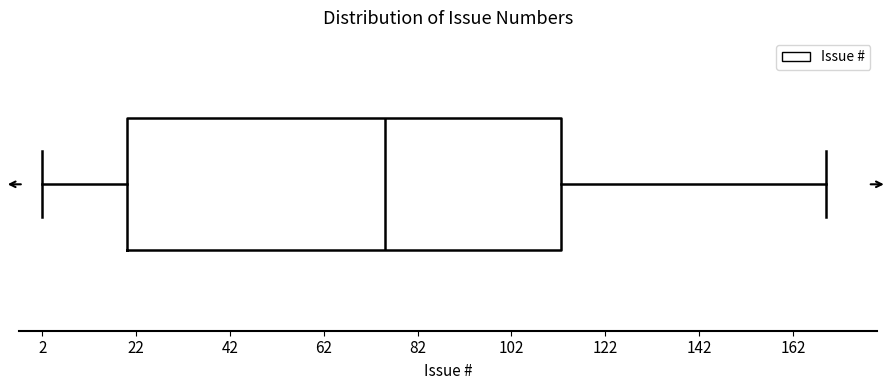

Read this box plot against the x-axis: the position of the median line, the range covered by the box, and the ends of both whiskers. The values are not printed on the chart, so give them approximately, as read against the axis.

median 76, box 20 to 112, whiskers 2 to 170